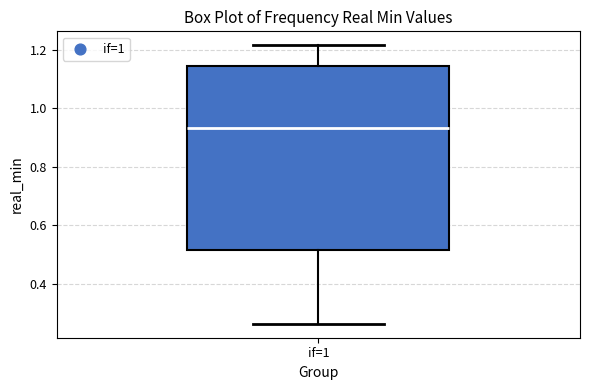

Where is the upper edge of the box for if=1 on the y-axis? The values are not printed on the chart, so give them approximately, as read against the axis.

1.14